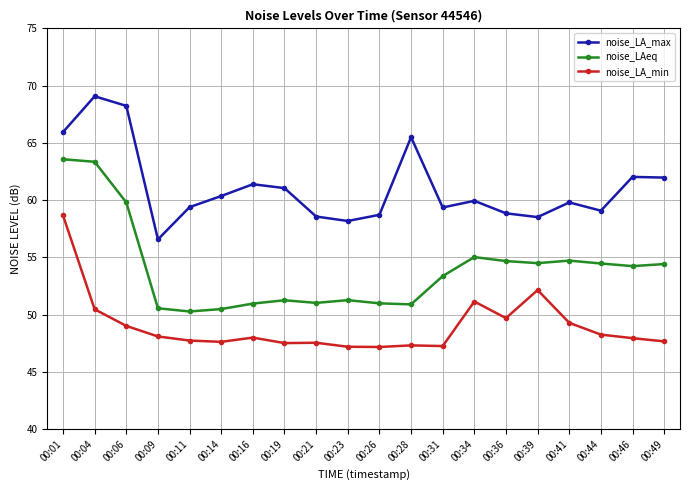

Where is the first local minimum for noise_LA_max?

00:09